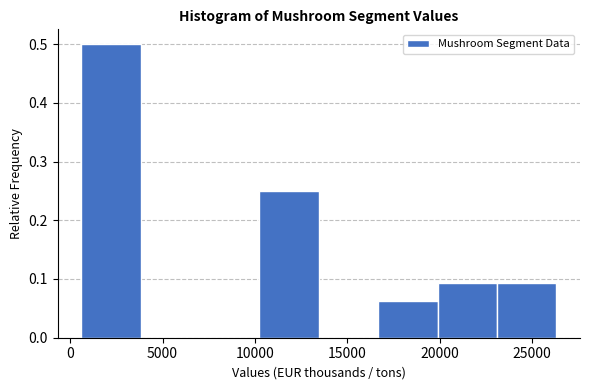

Reading left to right, list every bar in this chart as the range it spans on the x-axis followed by its height. Neither the bar edges nor the heights are printed on the chart, so give them approximately, as read against the axes.

500 to 4000: 0.50
4000 to 7000: 0
7000 to 10000: 0
10000 to 13500: 0.25
13500 to 16500: 0
16500 to 20000: 0.06
20000 to 23000: 0.09
23000 to 26500: 0.09